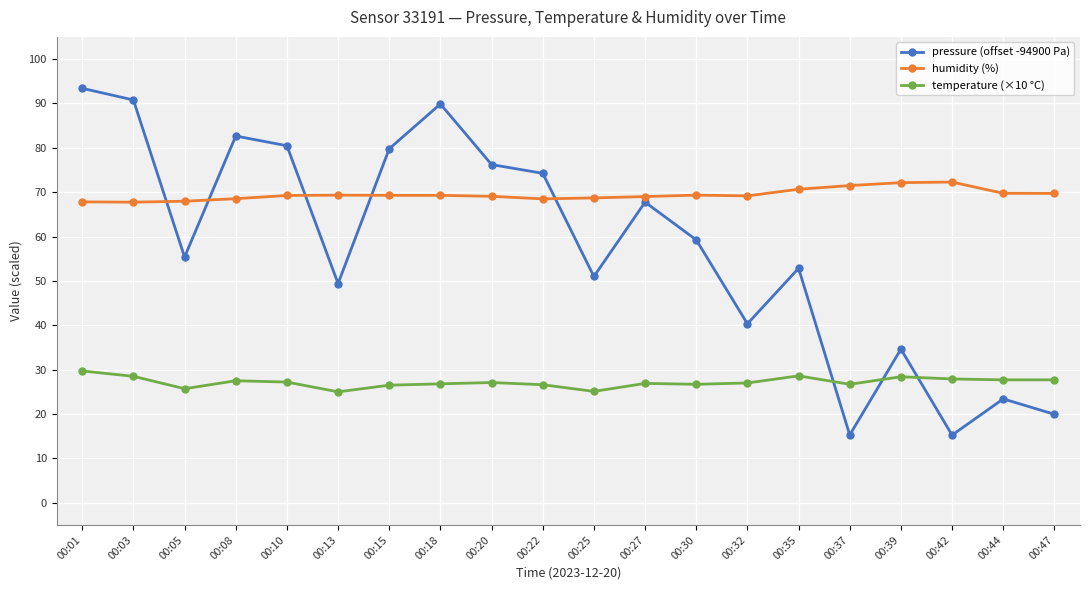

Where does the temperature (×10 °C) series first go above 27?

00:01